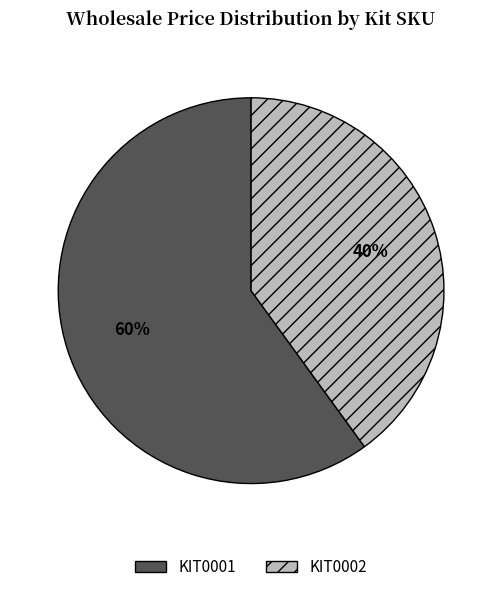

Does KIT0001 represent more than half of the total?

Yes